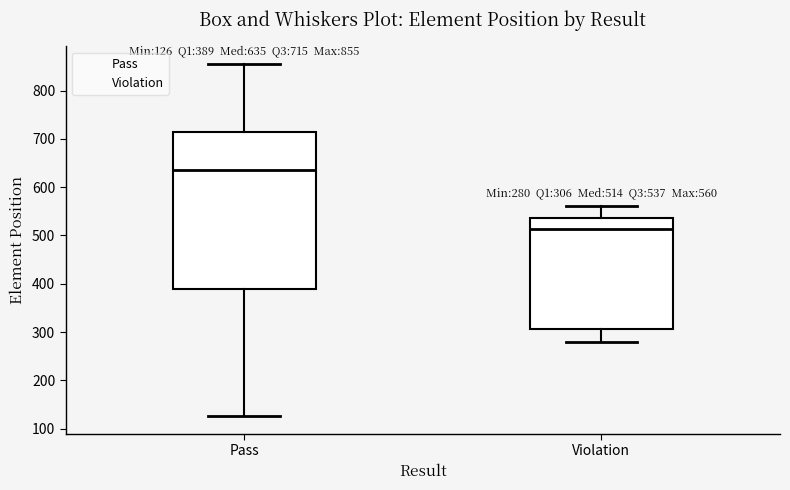

Which box has the lowest median line?

Violation